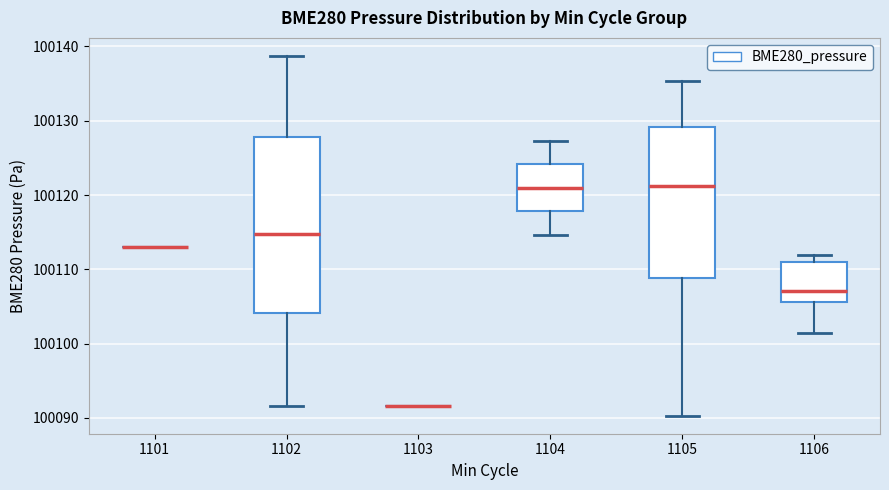

Reading left to right, transcribe this box plot: for each box, give where its median line is, the range the box spans, and where its two whiskers end, as read against the y-axis. The values are not printed on the chart, so give them approximately, as read against the axis.

1101: box collapsed to a line at 100113, whiskers 100113 to 100113
1102: median 100115, box 100104 to 100128, whiskers 100092 to 100139
1103: box collapsed to a line at 100092, whiskers 100092 to 100092
1104: median 100121, box 100118 to 100124, whiskers 100115 to 100127
1105: median 100121, box 100109 to 100129, whiskers 100090 to 100135
1106: median 100107, box 100106 to 100111, whiskers 100101 to 100112